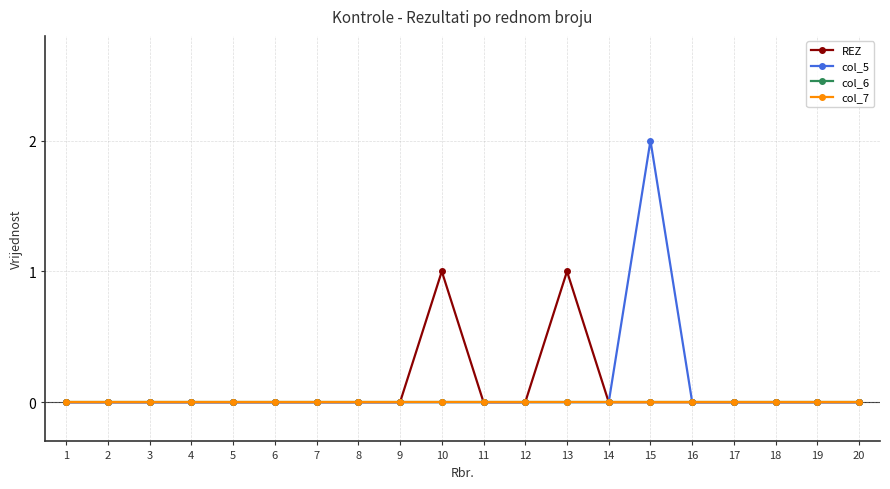

How many lines are shown in the chart?

4